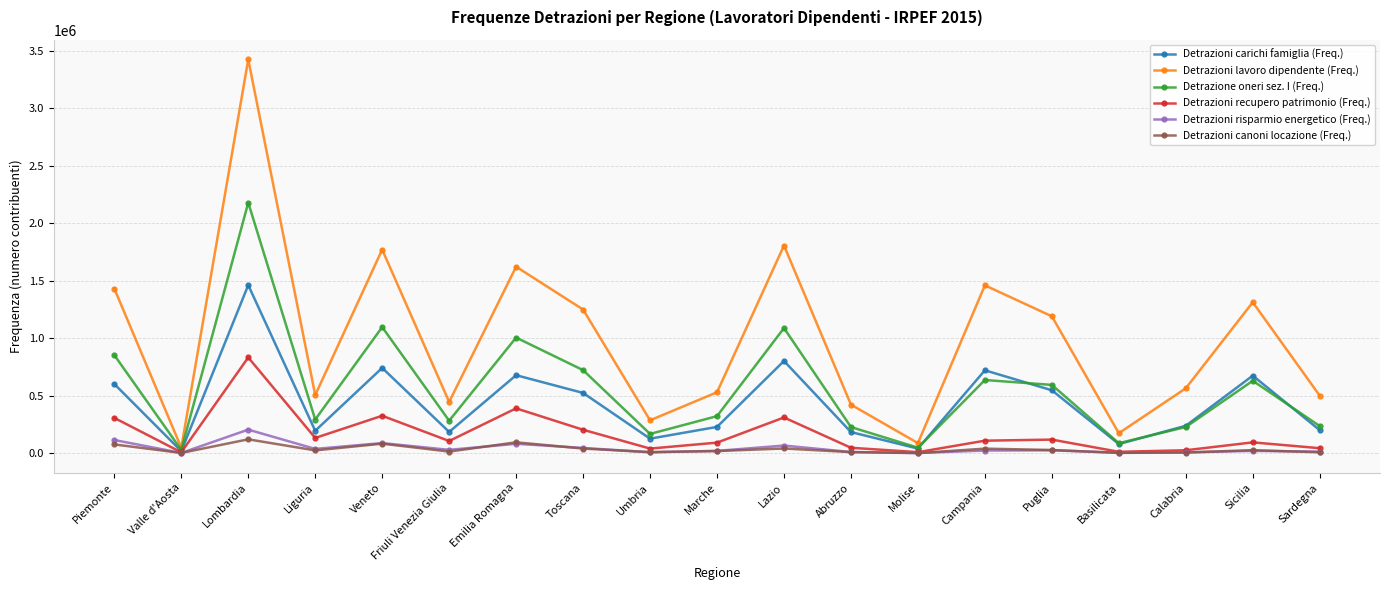

Which series has the largest range (max minus min)?

Detrazioni lavoro dipendente (Freq.)